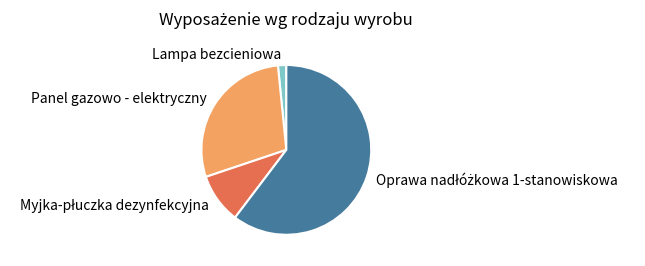

Is it true that Lampa bezcieniowa is 2% of the pie?

True